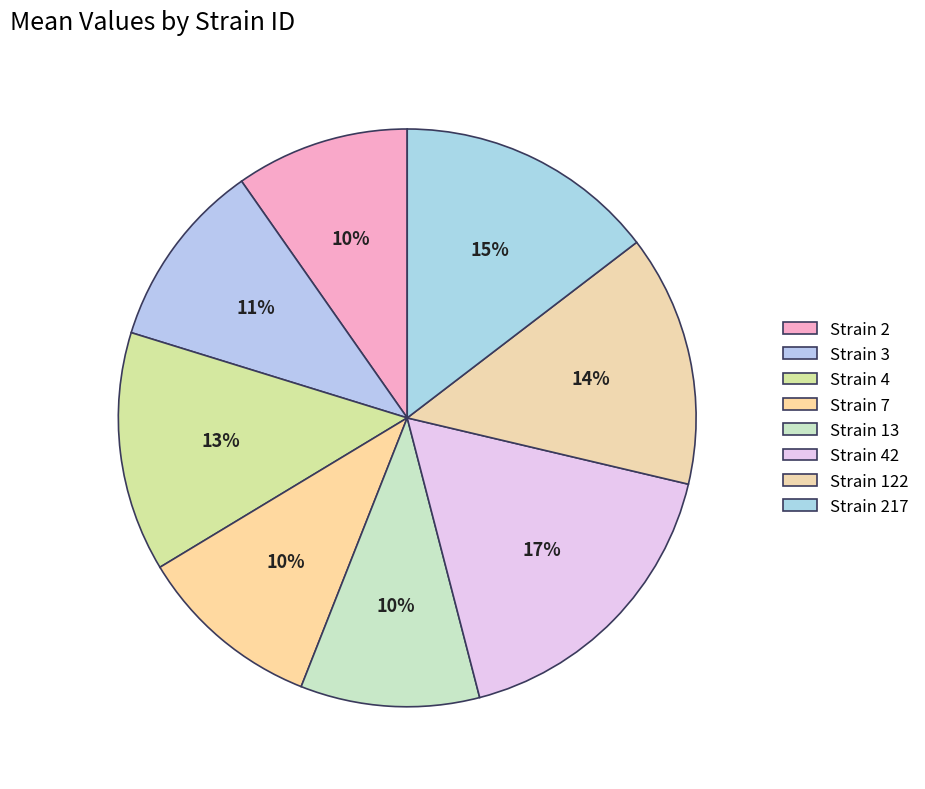

Rank the categories by value from highest to lowest.

42, 217, 122, 4, 3, 7, 13, 2